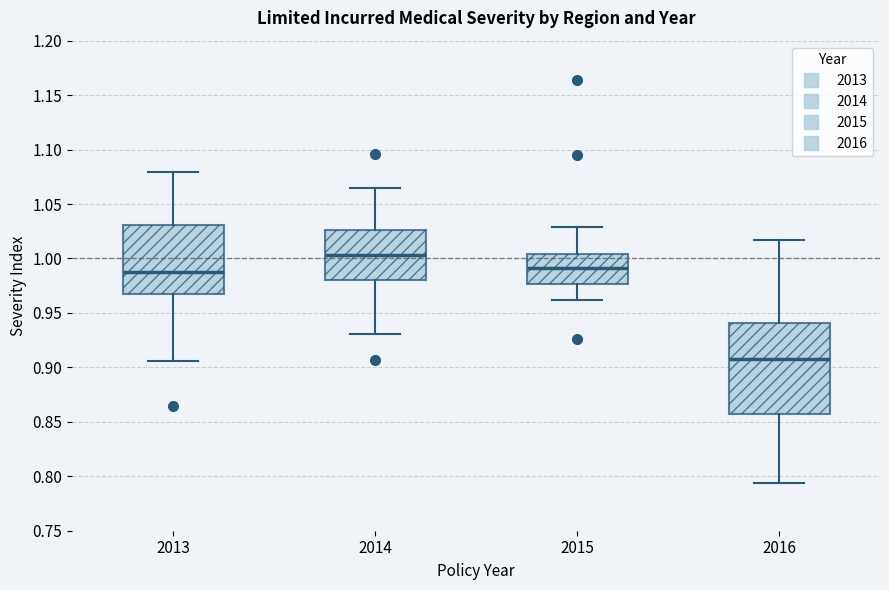

Which box's median line is the highest?

2014